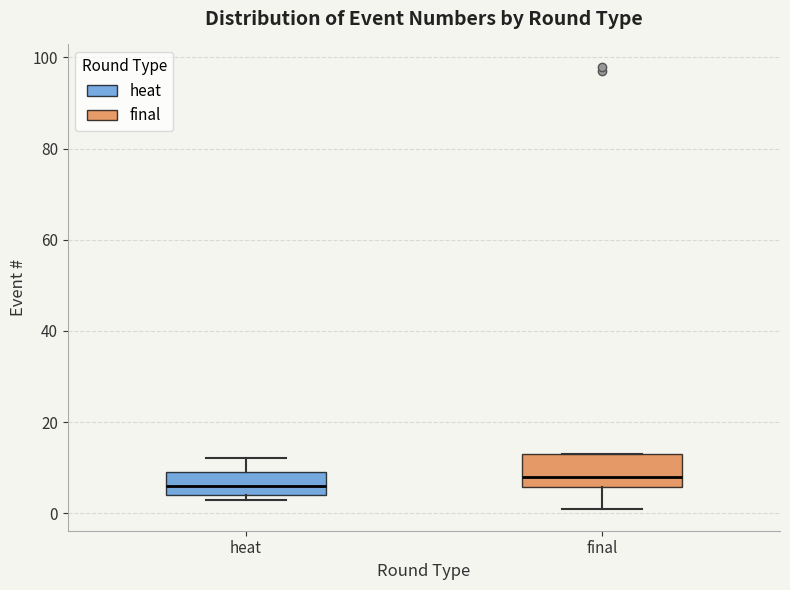

Which box's median line is the highest?

final